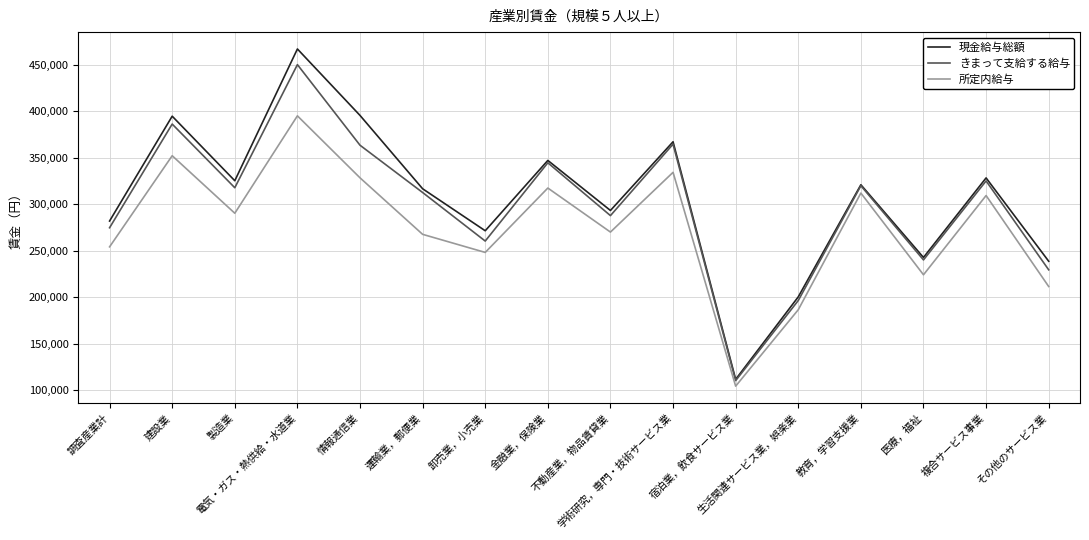

True or false: きまって支給する給与 and 所定内給与 cross at least once.

False